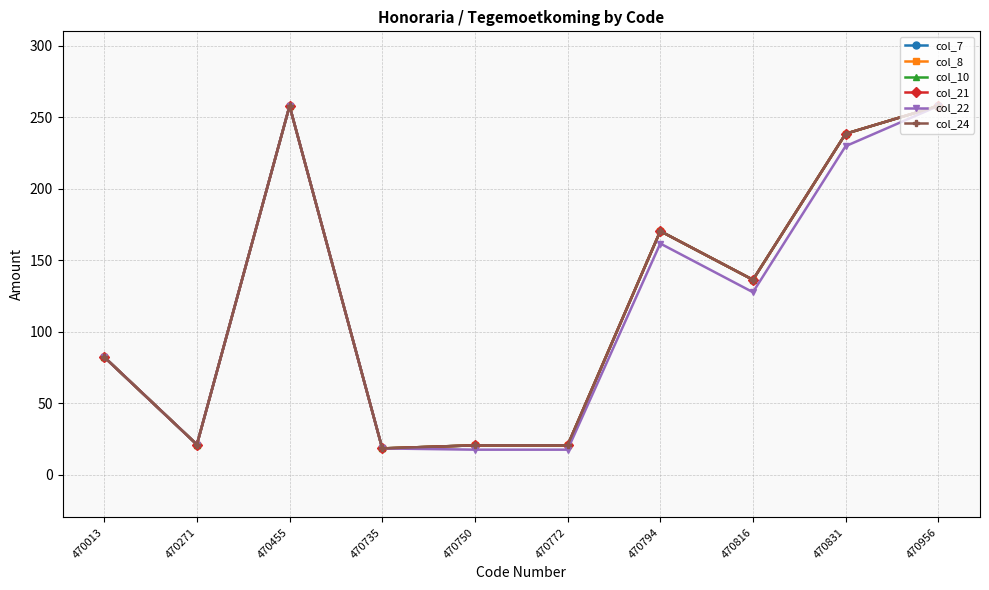

True or false: col_8 and col_7 intersect in this chart.

False